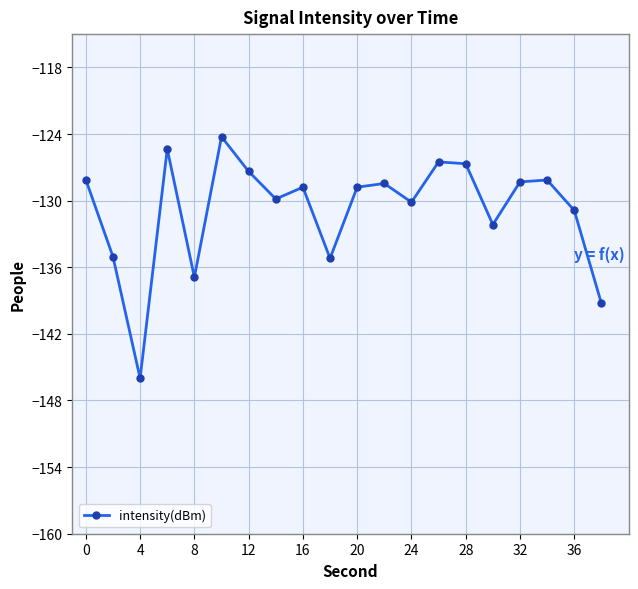

Does the chart display data point markers on the line(s)?

Yes